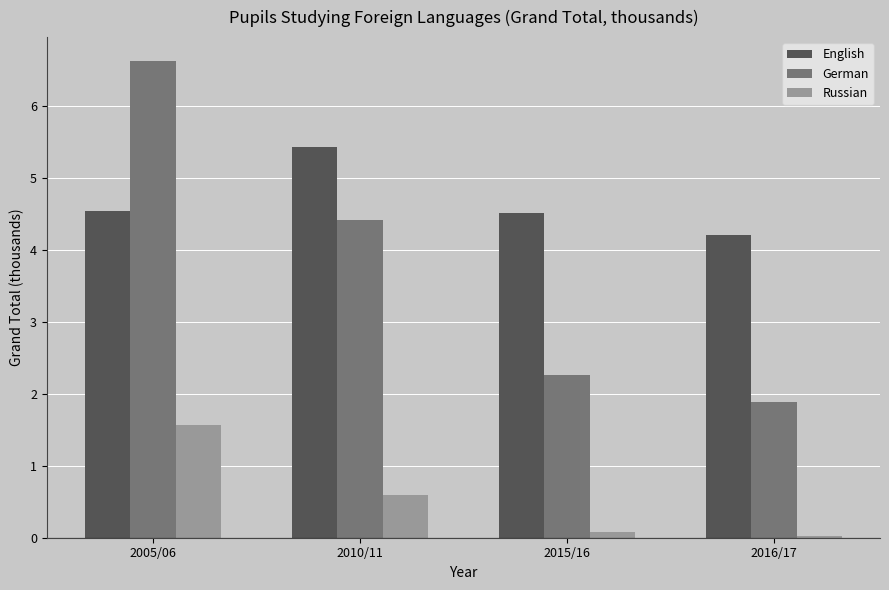

At which category is the sum across all series the highest?

2005/06